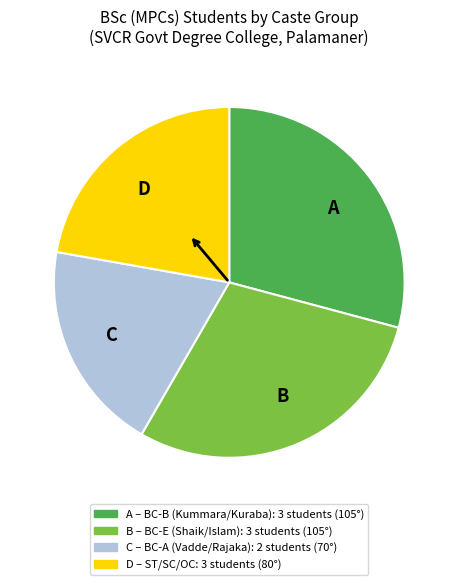

Combined, do A and C account for over 50%?

No